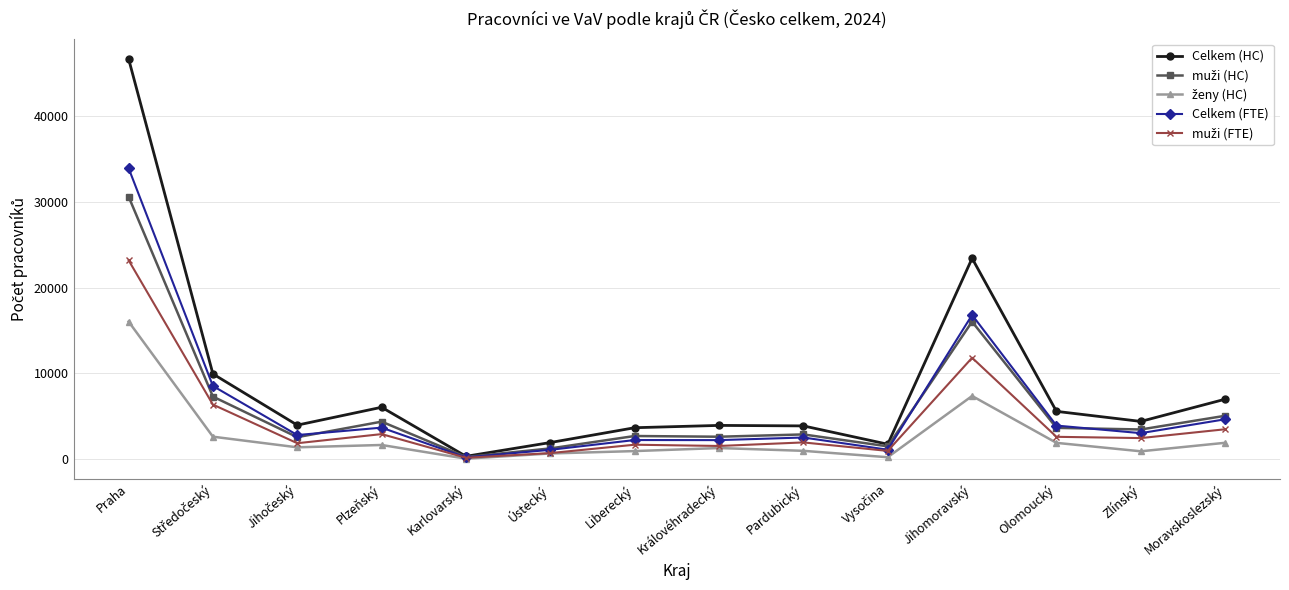

What is the value of the Celkem (HC) point at the 13th from the left?

4418.0